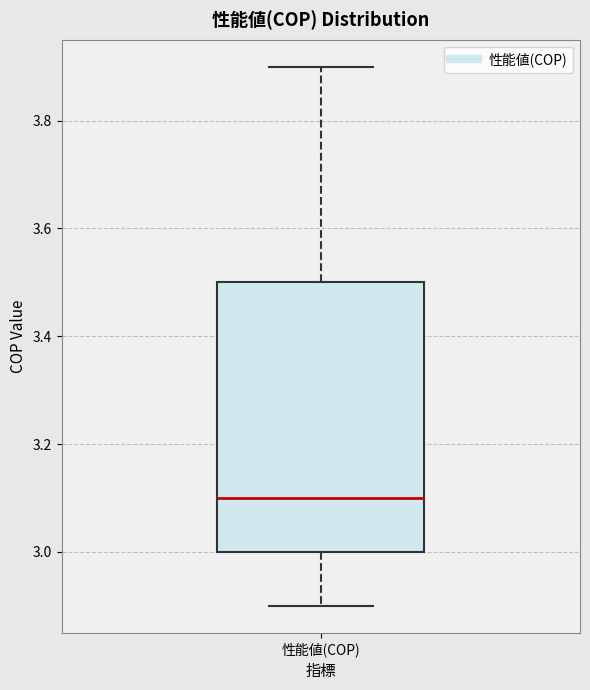

Read this box plot against the y-axis: the position of the median line, the range covered by the box, and the ends of both whiskers. The values are not printed on the chart, so give them approximately, as read against the axis.

median 3.1, box 3.0 to 3.5, whiskers 2.9 to 3.9